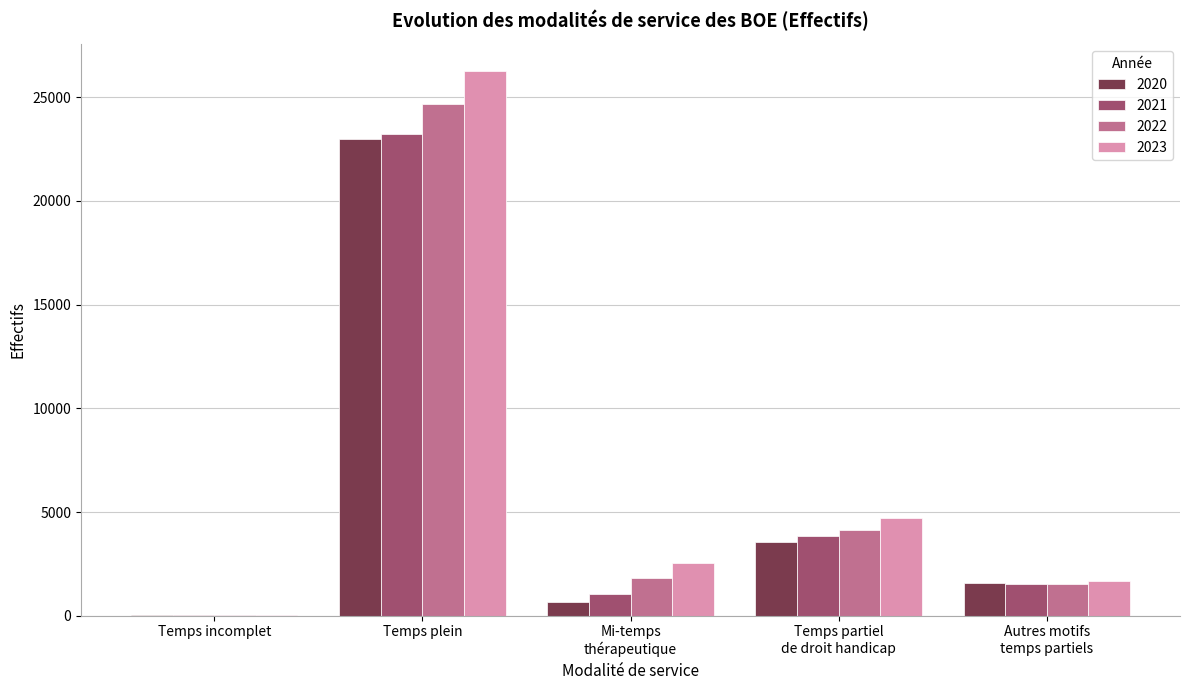

The value of 2021 at Temps plein is 23217. True or false?

True